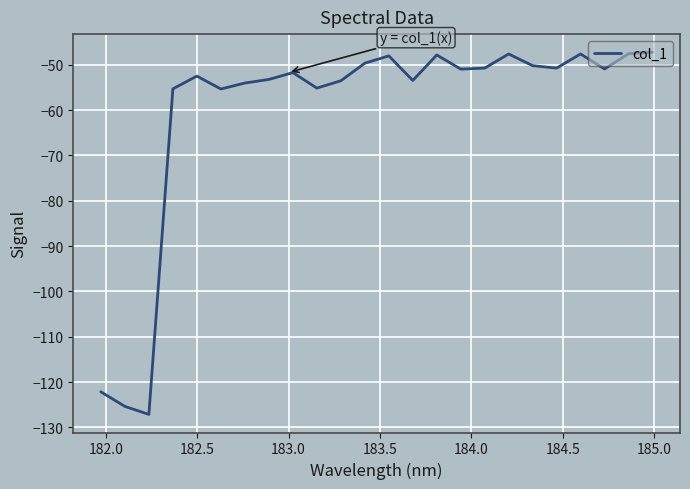

What is the difference between the maximum and minimum values?

79.9